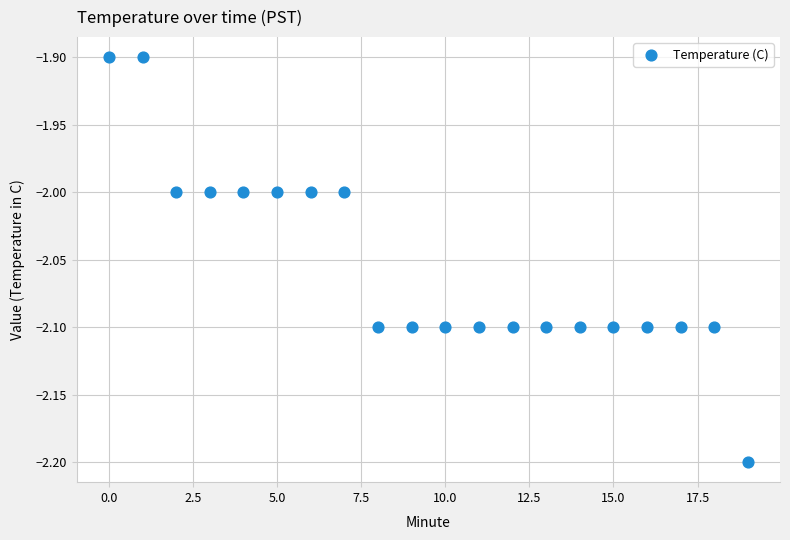

What is the range of Y values (max minus min)?

0.3